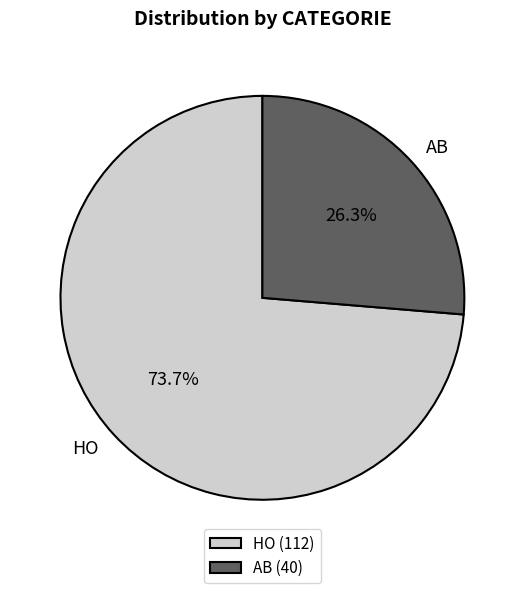

The AB slice represents 26% of the pie. True or false?

True